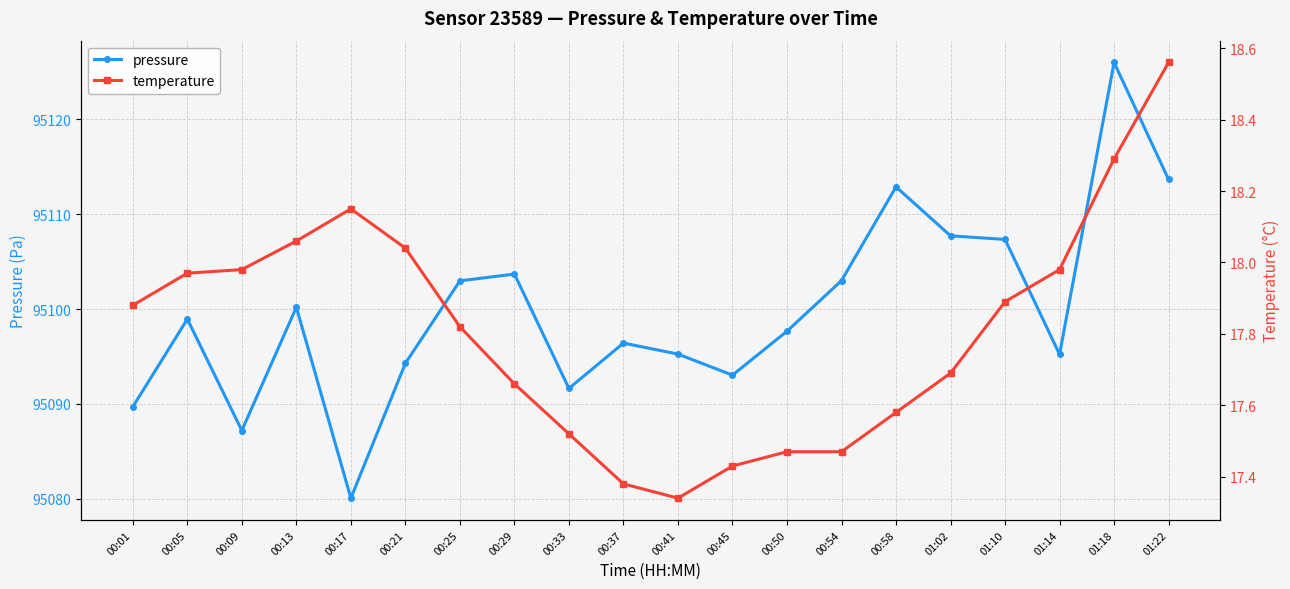

Is the value of pressure at 01:10 greater than the value of temperature at 00:17?

Yes